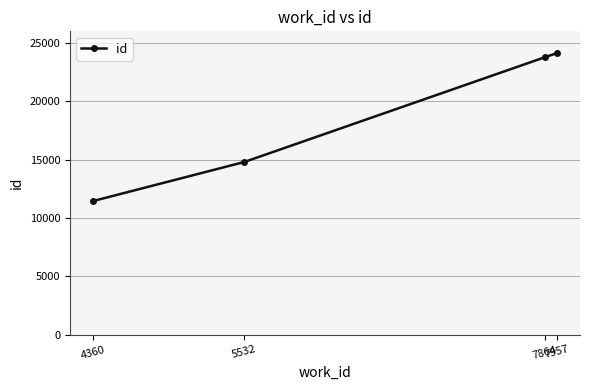

Rank the categories by value from highest to lowest.

7957, 7864, 5532, 4360